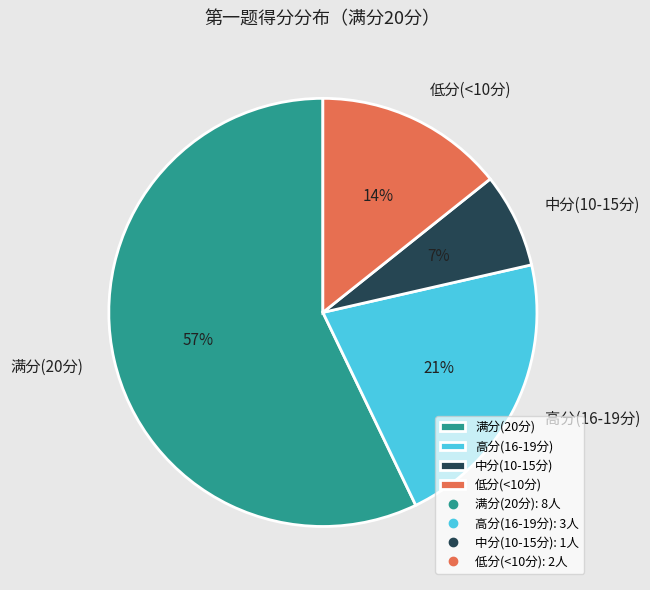

The 满分(20分) slice represents 51% of the pie. True or false?

False